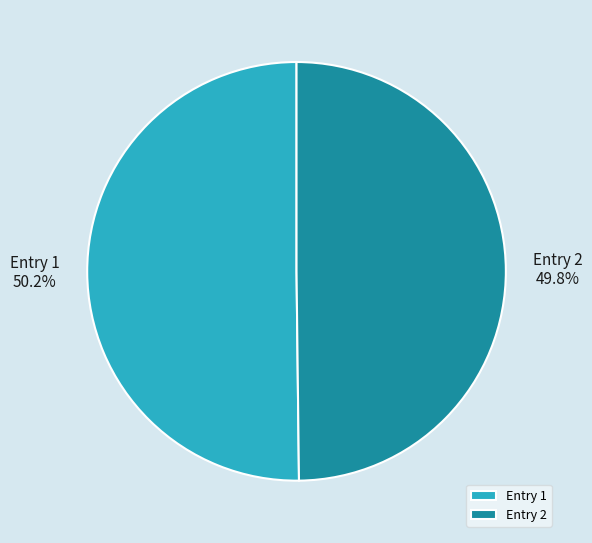

Is the sum of Entry 1 and Entry 2 greater than half?

Yes